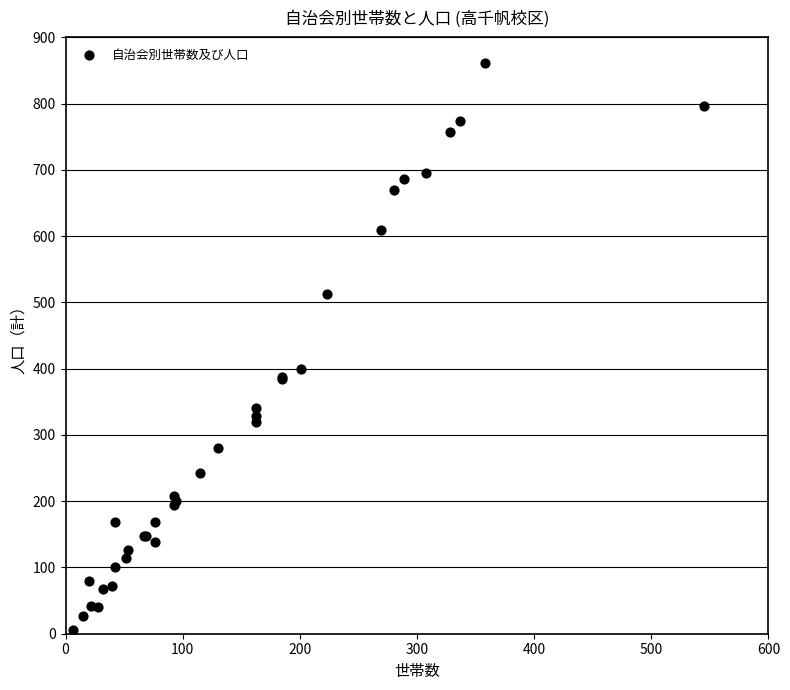

What Y value in the scatter plot is closest to 433?

400